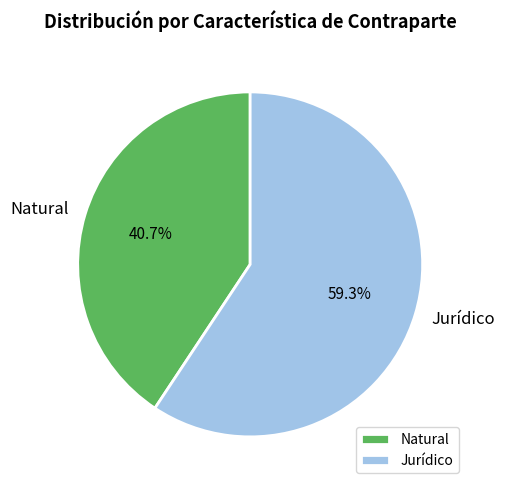

To the nearest percent, what portion does Natural represent?

41%